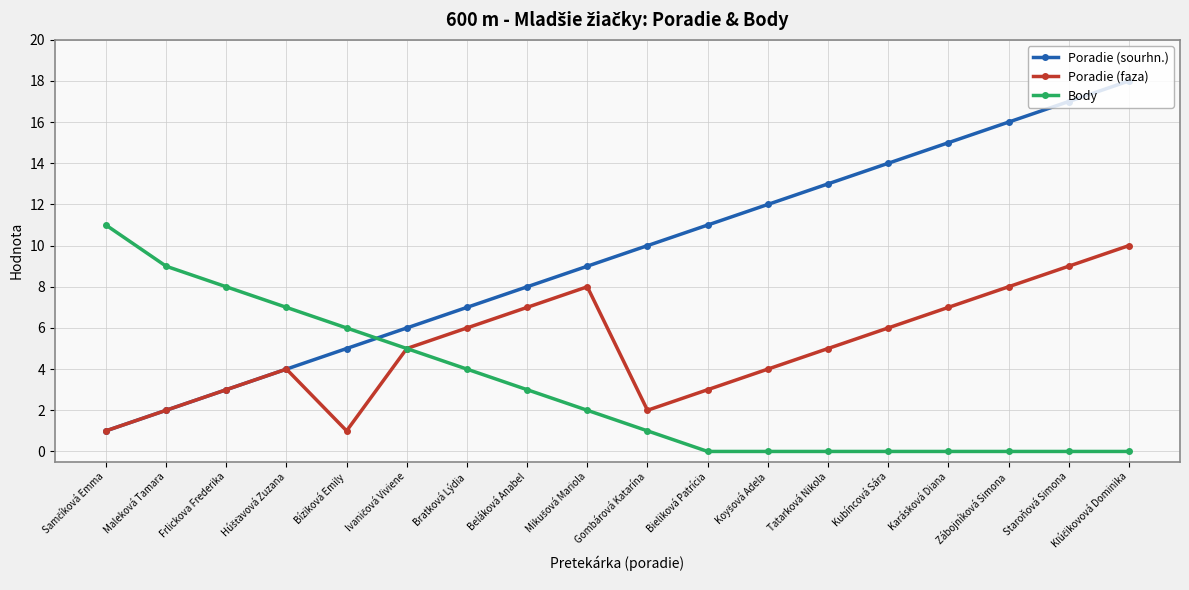

Which series has the largest total across all categories?

Poradie (sourhn.)